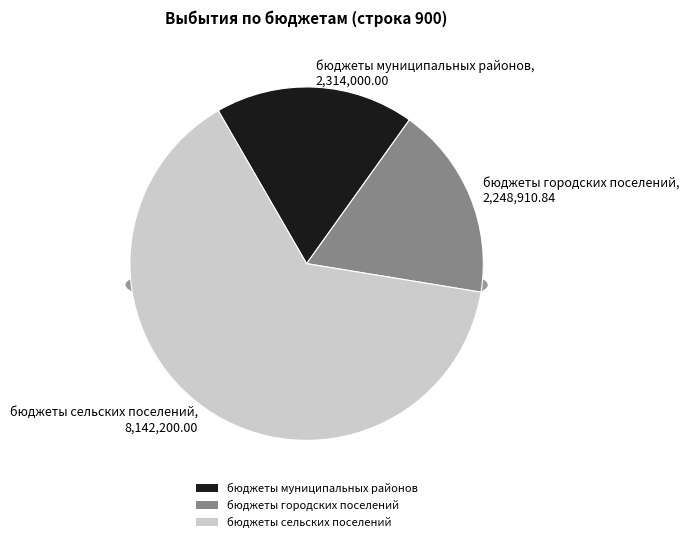

Is it true that бюджеты муниципальных районов is 29% of the pie?

False